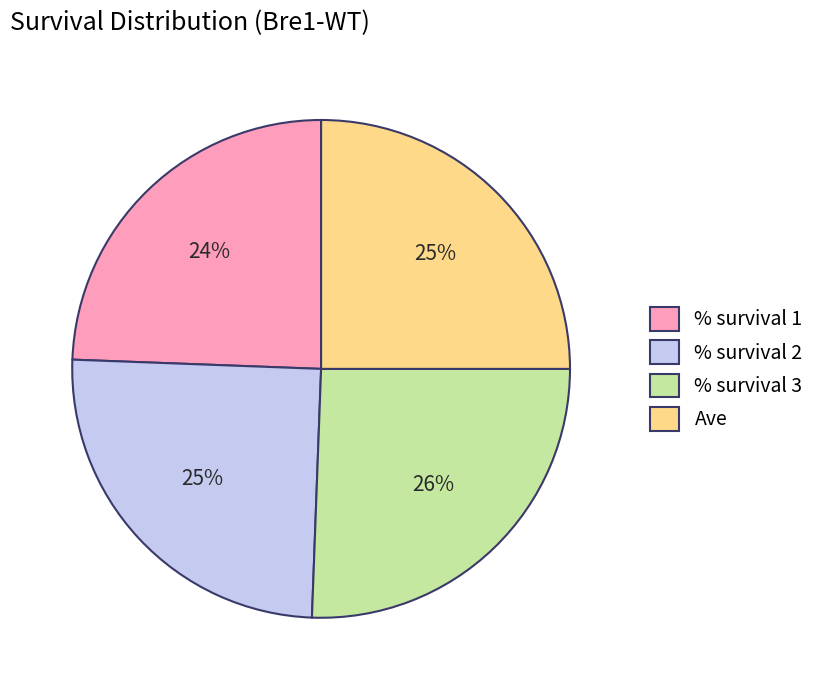

Approximately how many times larger is the value at Ave compared to % survival 2?

1.0